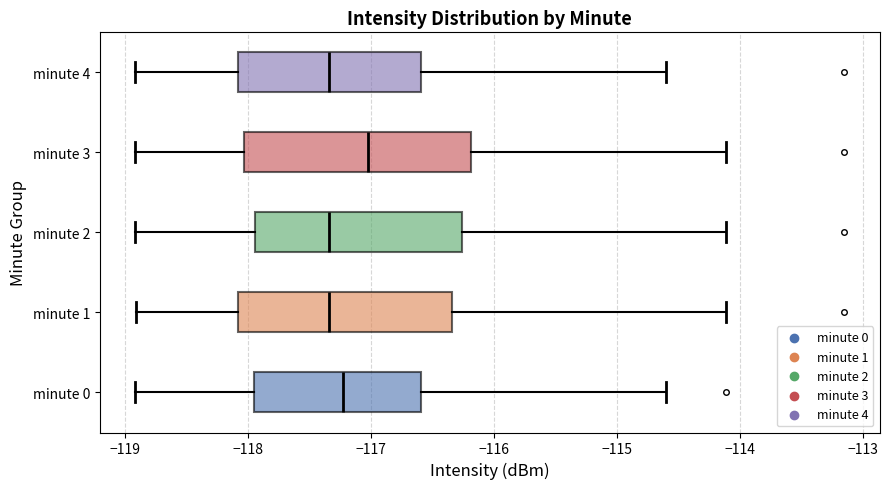

Where is the left edge of the box for minute 1 on the x-axis? The values are not printed on the chart, so give them approximately, as read against the axis.

-118.1